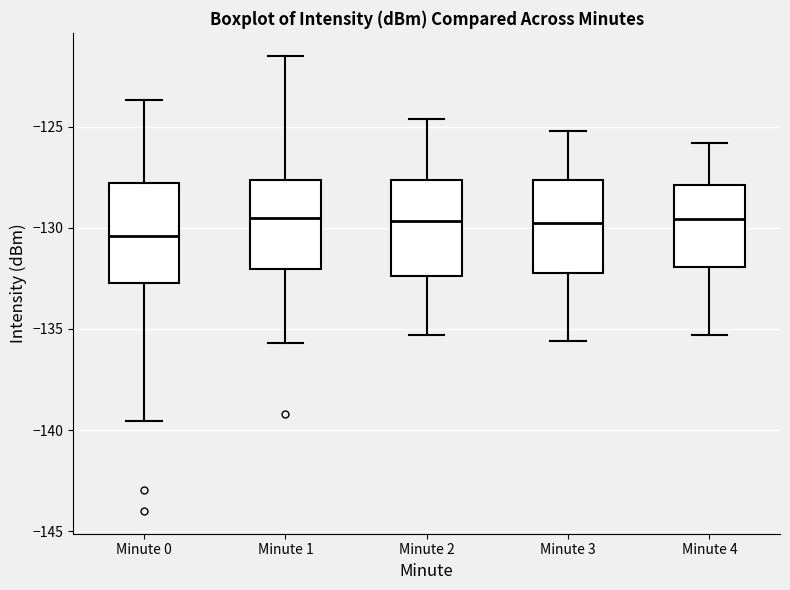

Where does the upper whisker of the box for Minute 3 end on the y-axis? The values are not printed on the chart, so give them approximately, as read against the axis.

-125.0